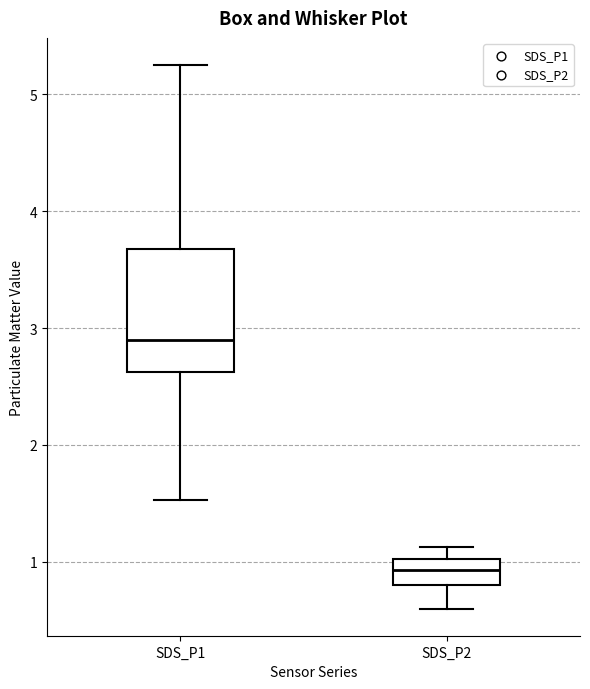

Reading left to right, read every box against the y-axis: the position of its median line, the range the box covers, and the ends of its whiskers. The values are not printed on the chart, so give them approximately, as read against the axis.

SDS_P1: median 2.9, box 2.6 to 3.7, whiskers 1.5 to 5.3
SDS_P2: median 0.9, box 0.8 to 1.0, whiskers 0.6 to 1.1